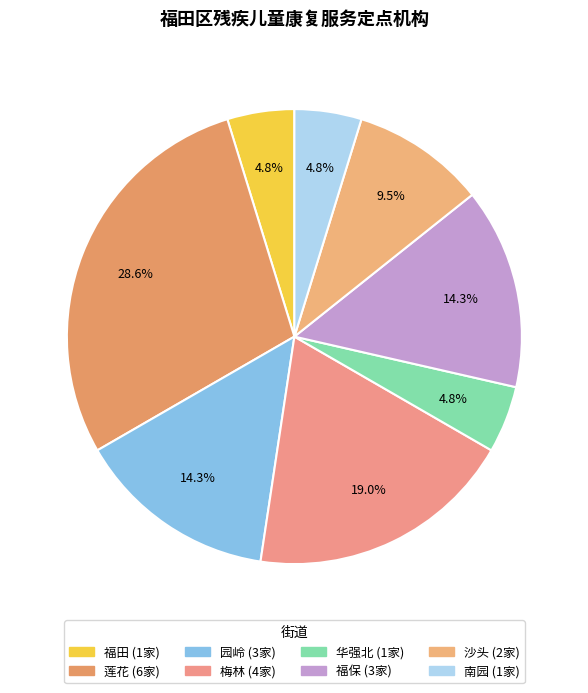

To the nearest percent, what is the difference between the largest and smallest slice percentages?

24%